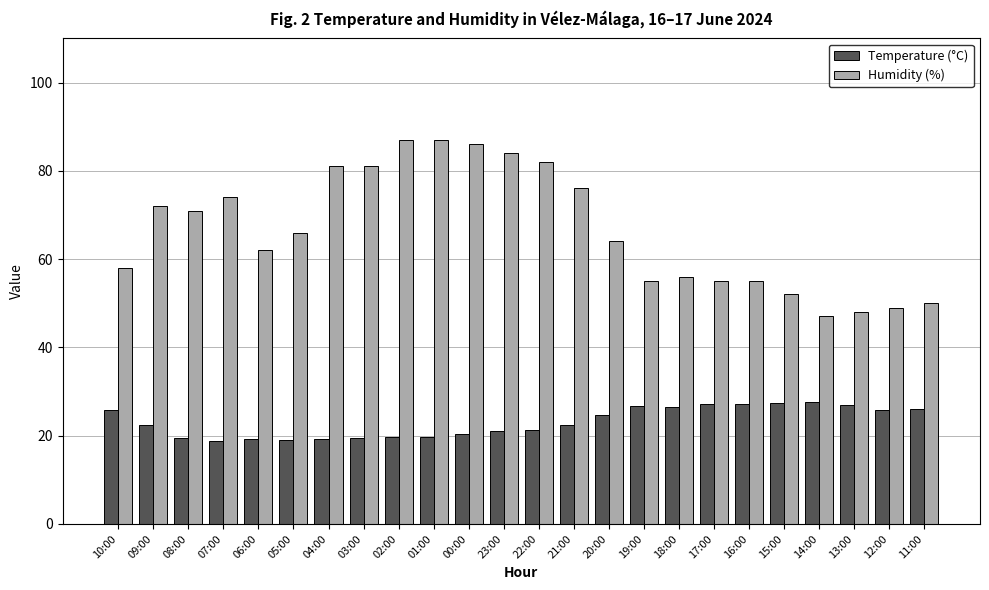

Is the value of Humidity (%) at 02:00 greater than the value of Temperature (°C) at 16:00?

Yes